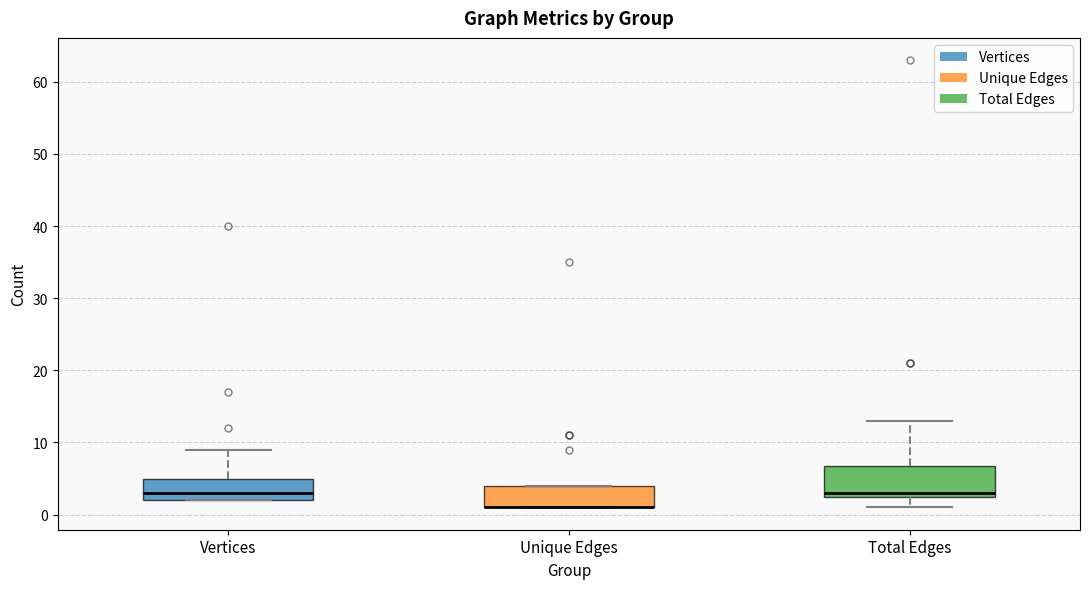

Where is the upper edge of the box for Unique Edges on the y-axis? The values are not printed on the chart, so give them approximately, as read against the axis.

4